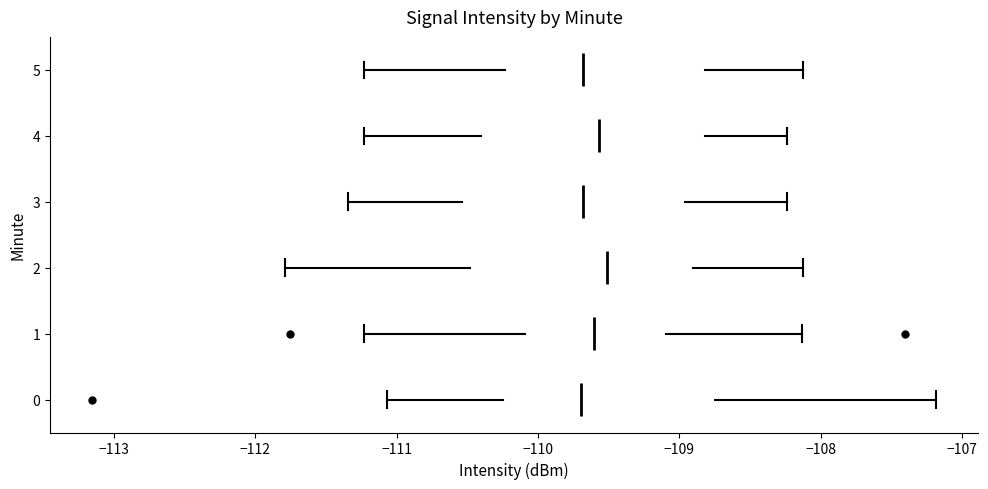

Reading bottom to top, read every box against the x-axis: the position of its median line, the range the box covers, and the ends of its whiskers. The values are not printed on the chart, so give them approximately, as read against the axis.

0: median -109.7, box -110.2 to -108.7, whiskers -111.1 to -107.2
1: median -109.6, box -110.1 to -109.1, whiskers -111.2 to -108.1
2: median -109.5, box -110.5 to -108.9, whiskers -111.8 to -108.1
3: median -109.7, box -110.5 to -109.0, whiskers -111.3 to -108.2
4: median -109.6, box -110.4 to -108.8, whiskers -111.2 to -108.2
5: median -109.7, box -110.2 to -108.8, whiskers -111.2 to -108.1